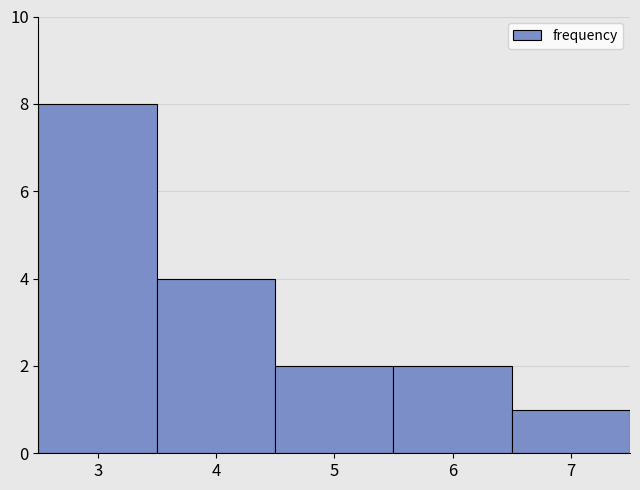

Reading left to right, transcribe this chart: for each bar, give the range it covers on the x-axis and its height. The values are not printed on the chart, so give them approximately, as read against the axis.

2.5 to 3.5: 8
3.5 to 4.5: 4
4.5 to 5.5: 2
5.5 to 6.5: 2
6.5 to 7.5: 1